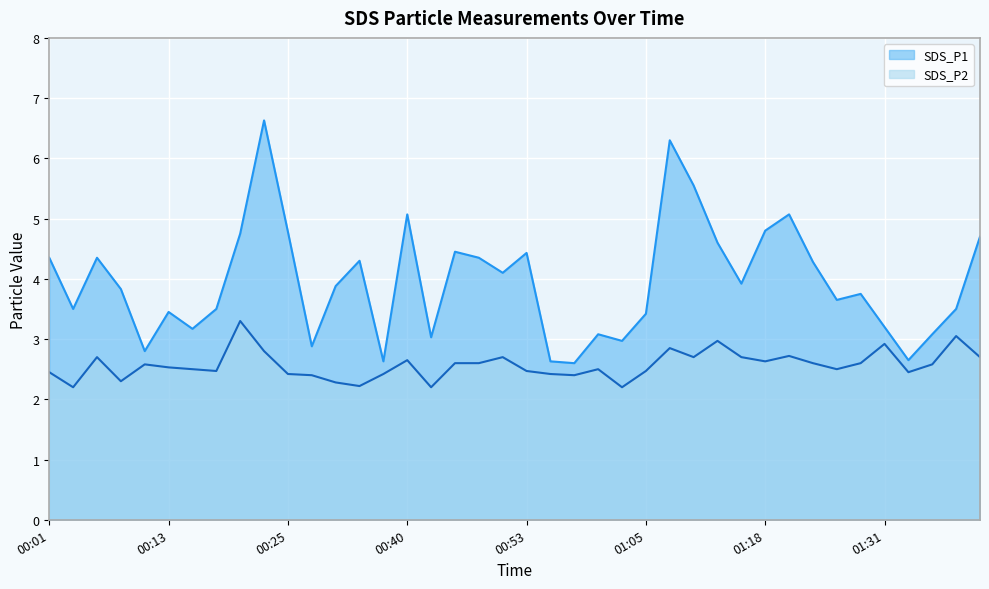

Reading left to right, what are all the values shown in this chart?

SDS_P1: 4.3	3.5	4.3	3.8	2.8	3.5	3.2	3.5	4.8	6.6	4.8	2.9	3.9	4.3	2.6	5.1	3.0	4.5	4.3	4.1	4.4	2.6	2.6	3.1	3.0	3.4	6.3	5.5	4.6	3.9	4.8	5.1	4.3	3.6	3.8	3.2	2.6	3.1	3.5	4.7
SDS_P2: 2.5	2.2	2.7	2.3	2.6	2.5	2.5	2.5	3.3	2.8	2.4	2.4	2.3	2.2	2.4	2.6	2.2	2.6	2.6	2.7	2.5	2.4	2.4	2.5	2.2	2.5	2.9	2.7	3.0	2.7	2.6	2.7	2.6	2.5	2.6	2.9	2.5	2.6	3.0	2.7